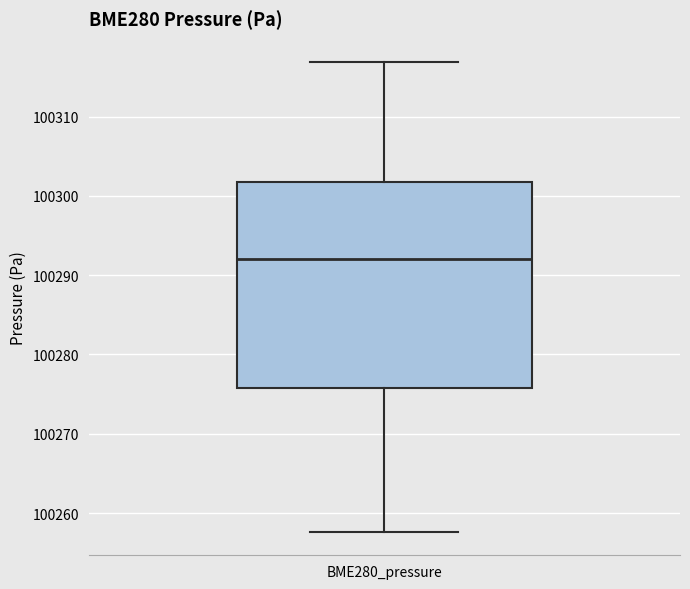

Where is the lower edge of the box for BME280_pressure on the y-axis? The values are not printed on the chart, so give them approximately, as read against the axis.

100276